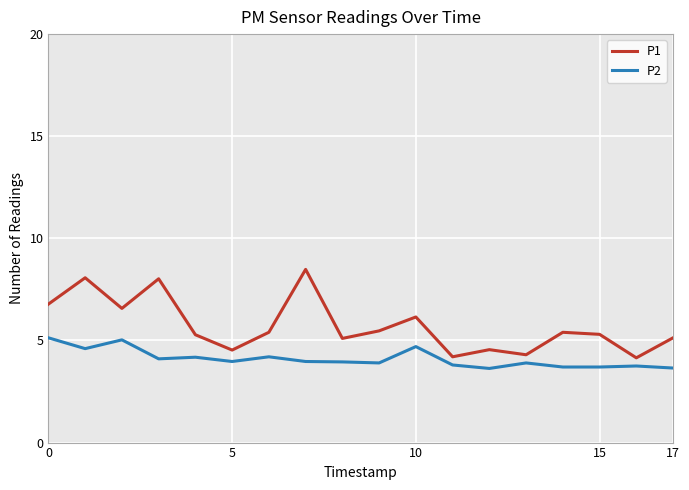

Which series has the widest spread of values?

P1